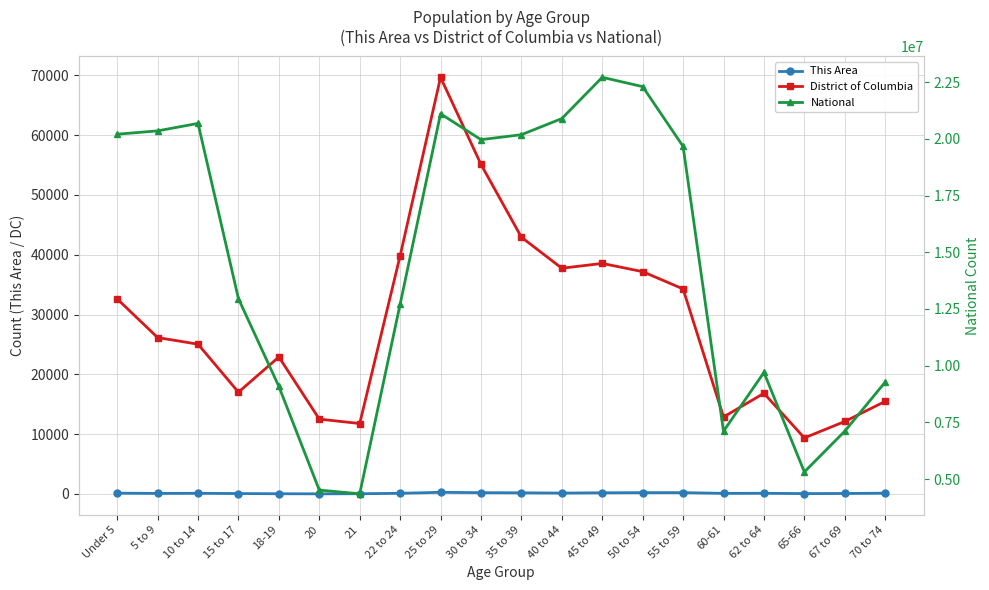

What is the value of the National point at the 20th from the left?

9278166